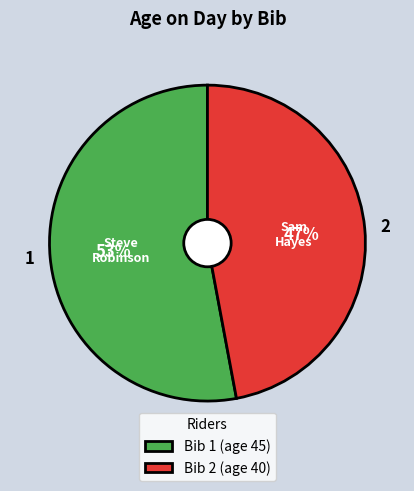

To the nearest percent, what portion does 1 represent?

53%